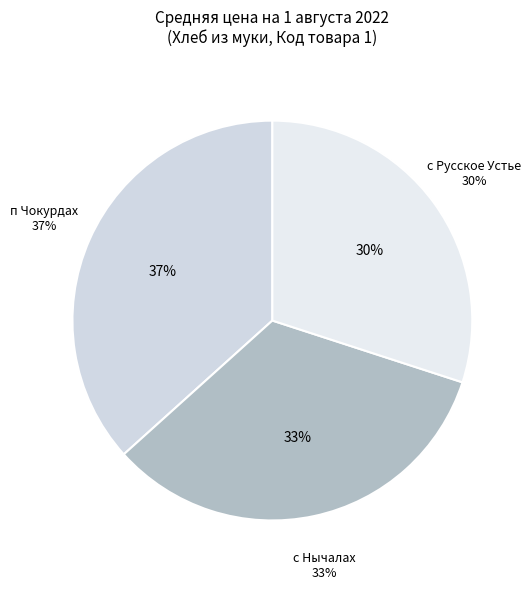

How many segments does this pie chart have?

3